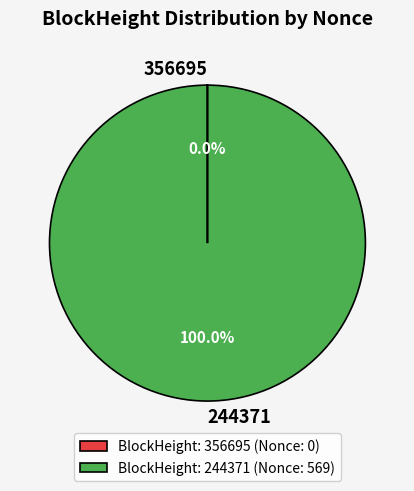

Is there a majority slice in this chart?

Yes